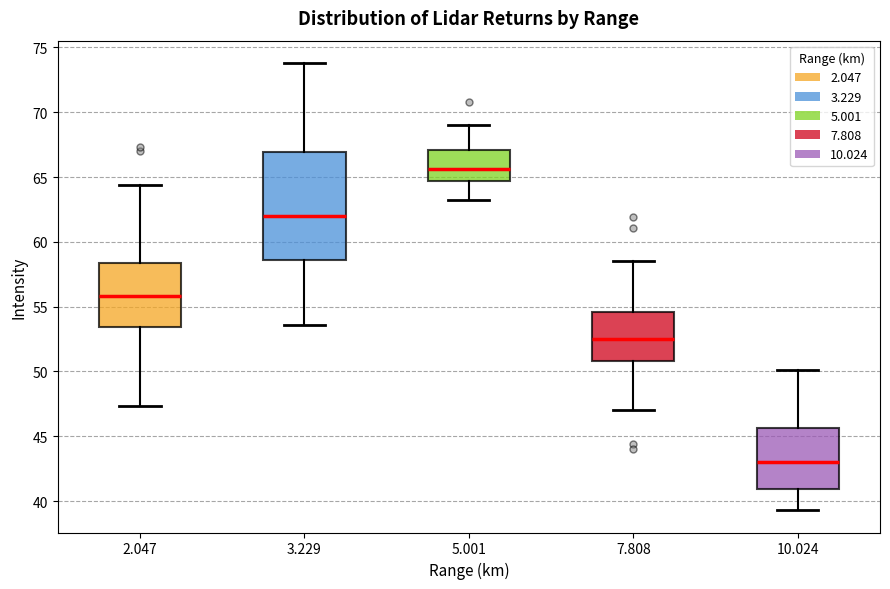

Where does the median line of the box at x = 10.024 sit on the y-axis? The values are not printed on the chart, so give them approximately, as read against the axis.

43.0